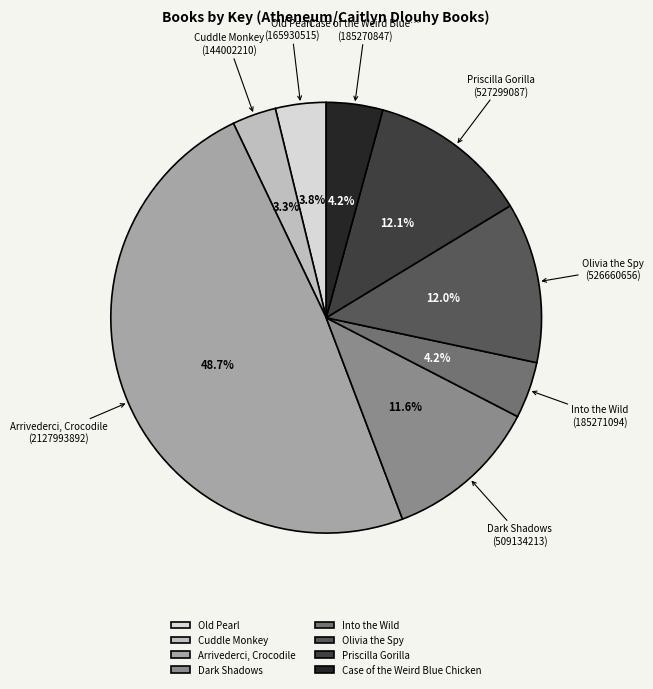

Does Olivia the Spy account for over 50% of the chart?

No